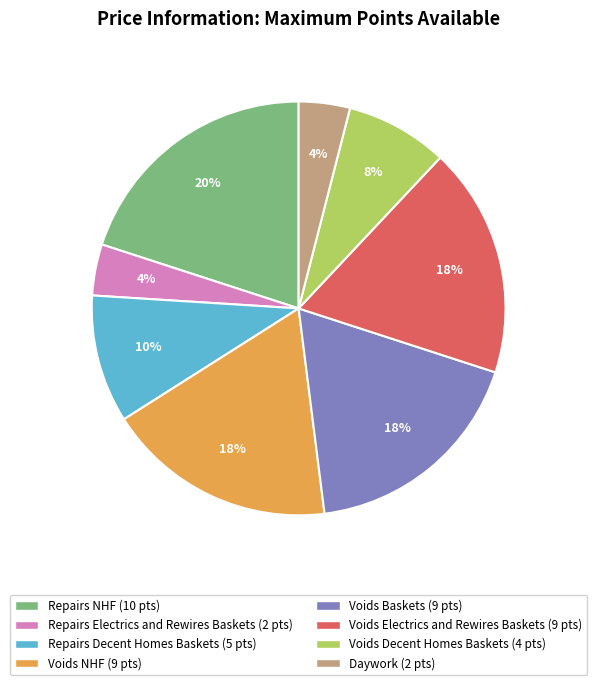

How many segments does this pie chart have?

8